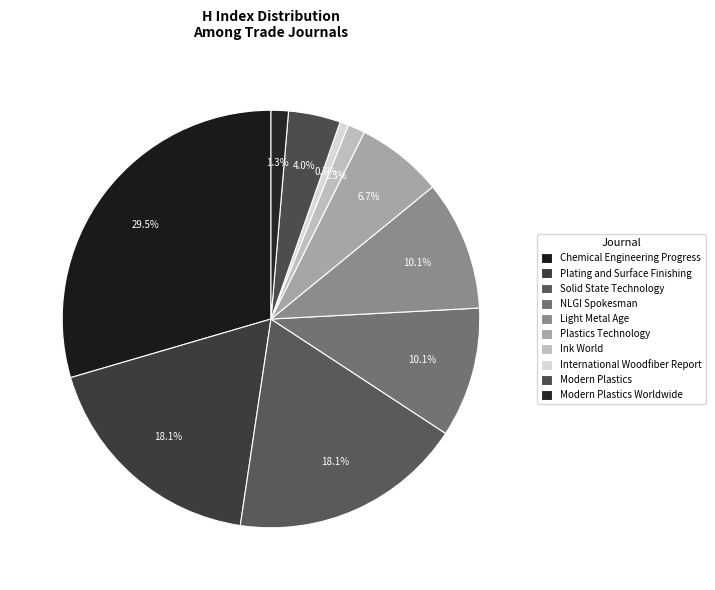

To the nearest percent, what is the difference between the largest and smallest slice percentages?

29%